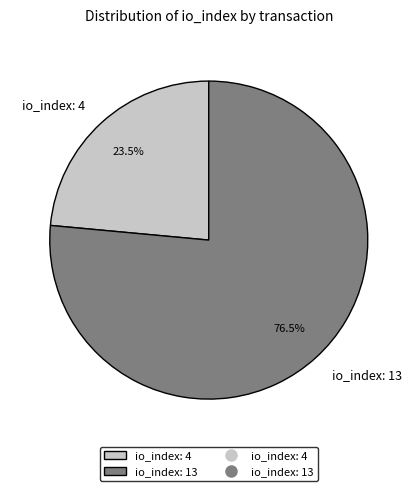

What is the smallest slice in the pie chart?

io_index: 4